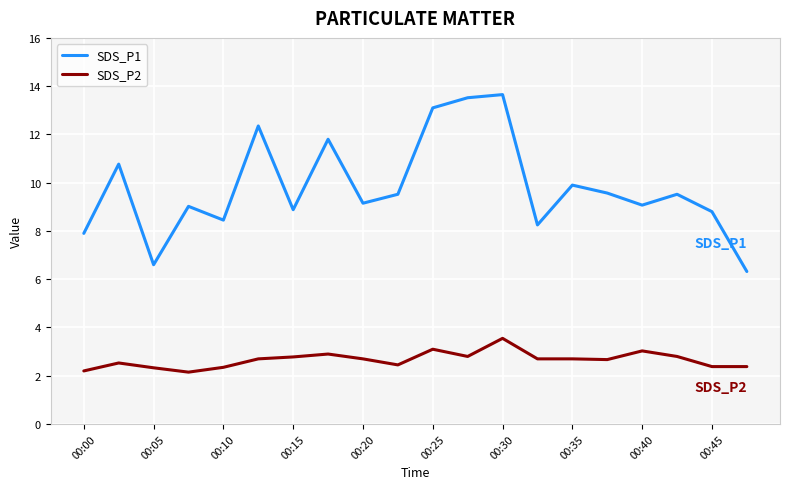

Which series has the largest range (max minus min)?

SDS_P1